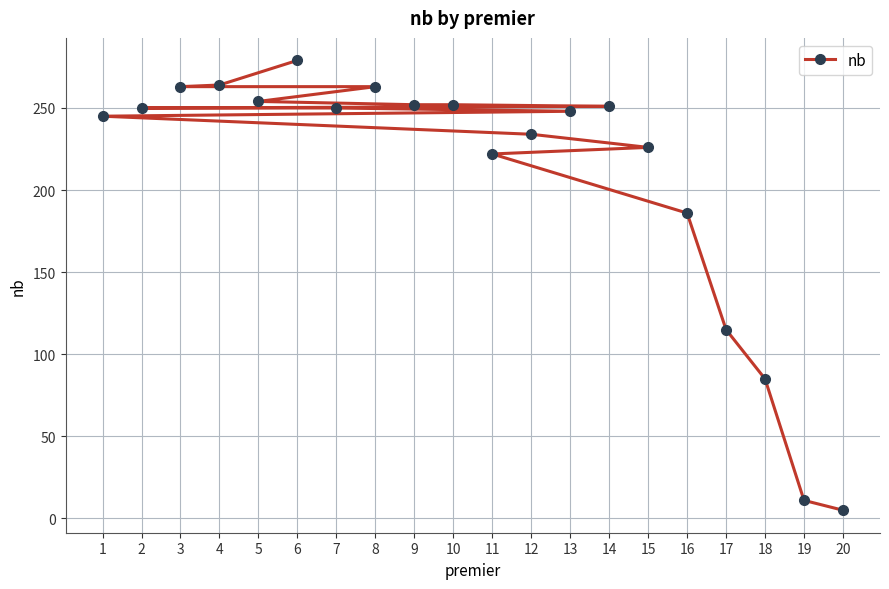

What is the smallest value displayed?

5